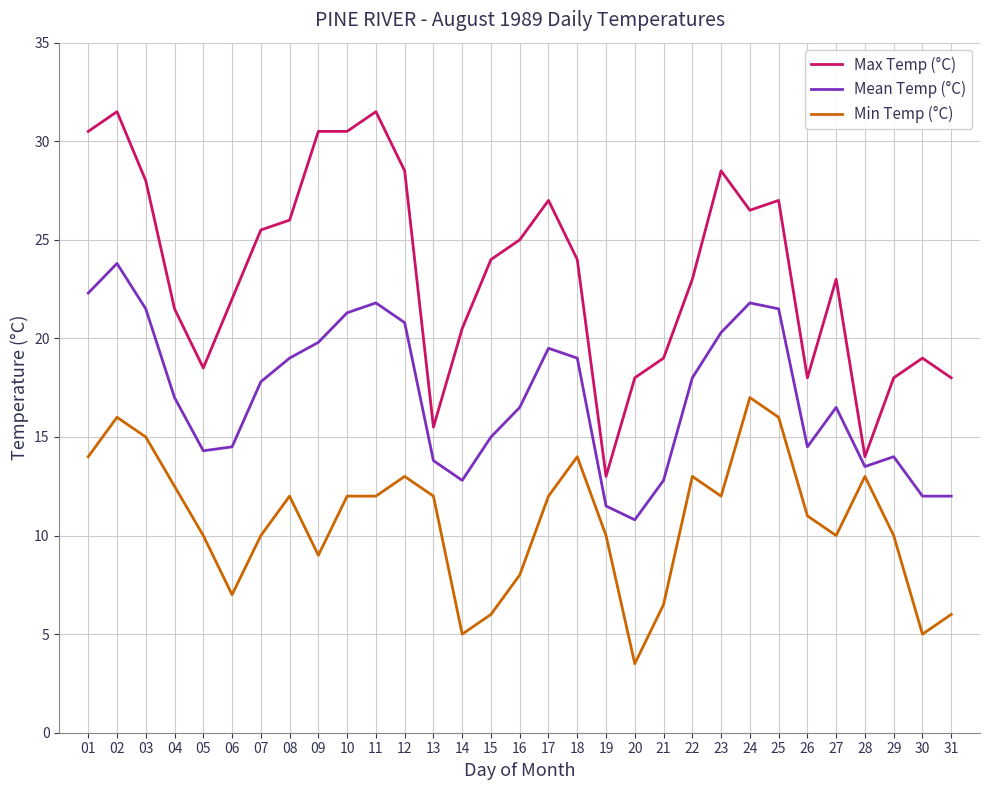

Which series has the largest total across all categories?

Max Temp (°C)